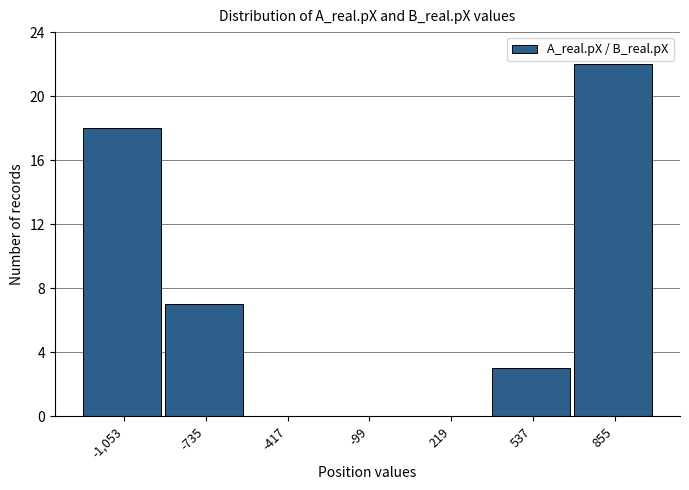

Over which range of the x-axis is the bar tallest?

700 to 1000